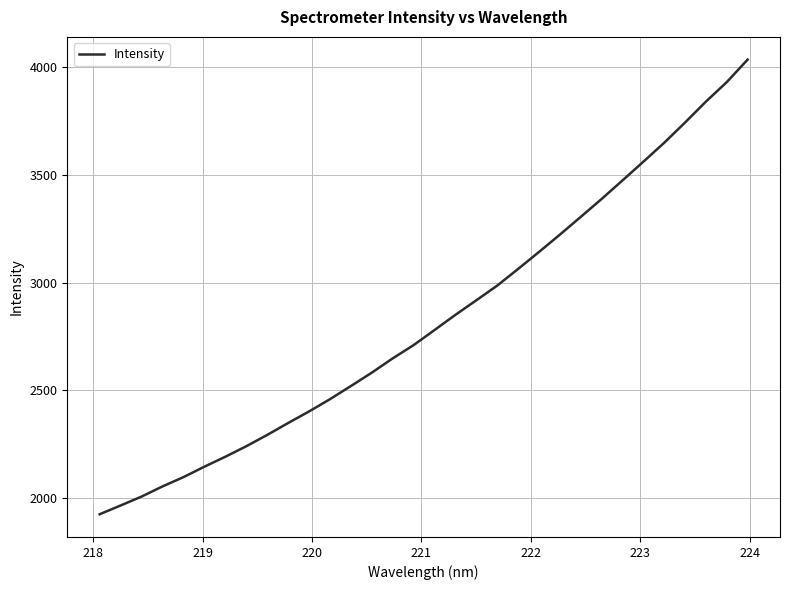

What is the maximum value shown in the chart?

4032.3